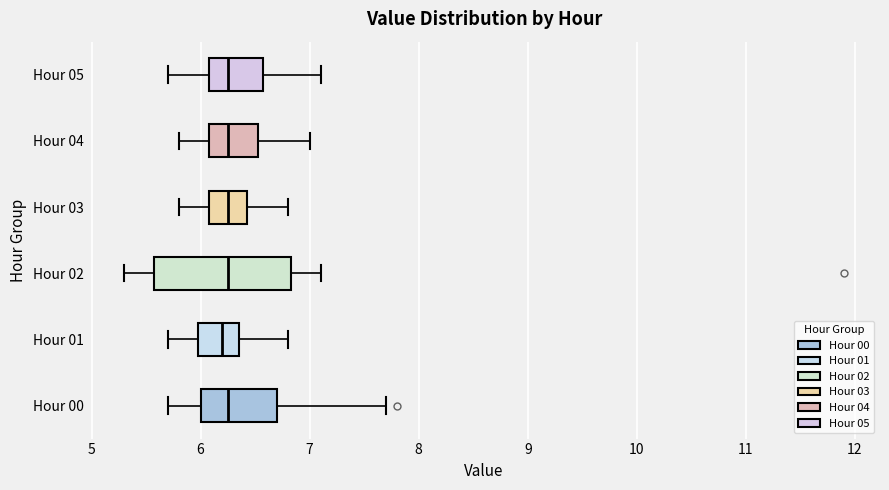

Reading bottom to top, transcribe this box plot: for each box, give where its median line is, the range the box spans, and where its two whiskers end, as read against the x-axis. The values are not printed on the chart, so give them approximately, as read against the axis.

Hour 00: median 6.3, box 6.0 to 6.7, whiskers 5.7 to 7.7
Hour 01: median 6.2, box 6.0 to 6.4, whiskers 5.7 to 6.8
Hour 02: median 6.3, box 5.6 to 6.8, whiskers 5.3 to 7.1
Hour 03: median 6.3, box 6.1 to 6.4, whiskers 5.8 to 6.8
Hour 04: median 6.3, box 6.1 to 6.5, whiskers 5.8 to 7.0
Hour 05: median 6.3, box 6.1 to 6.6, whiskers 5.7 to 7.1